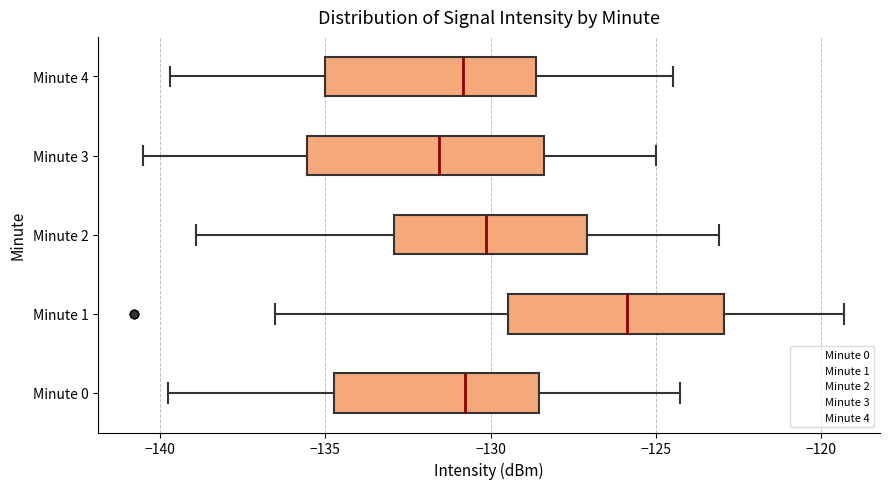

Reading bottom to top, transcribe this box plot: for each box, give where its median line is, the range the box spans, and where its two whiskers end, as read against the x-axis. The values are not printed on the chart, so give them approximately, as read against the axis.

Minute 0: median -131.0, box -134.5 to -128.5, whiskers -139.5 to -124.5
Minute 1: median -126.0, box -129.5 to -123.0, whiskers -136.5 to -119.5
Minute 2: median -130.0, box -133.0 to -127.0, whiskers -139.0 to -123.0
Minute 3: median -131.5, box -135.5 to -128.5, whiskers -140.5 to -125.0
Minute 4: median -131.0, box -135.0 to -128.5, whiskers -139.5 to -124.5